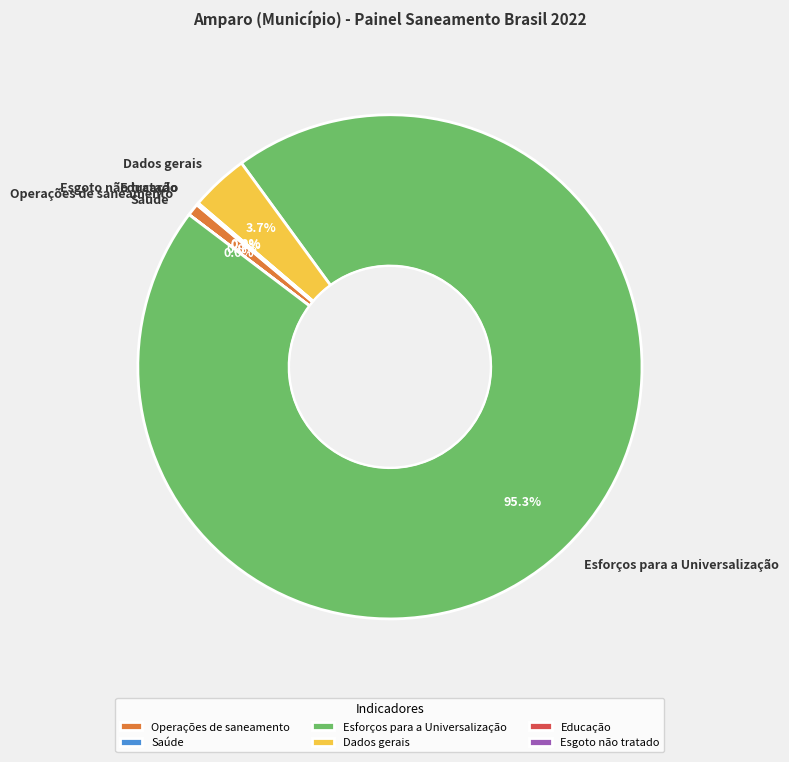

Which slice represents more than half of the pie?

Esforços para a Universalização